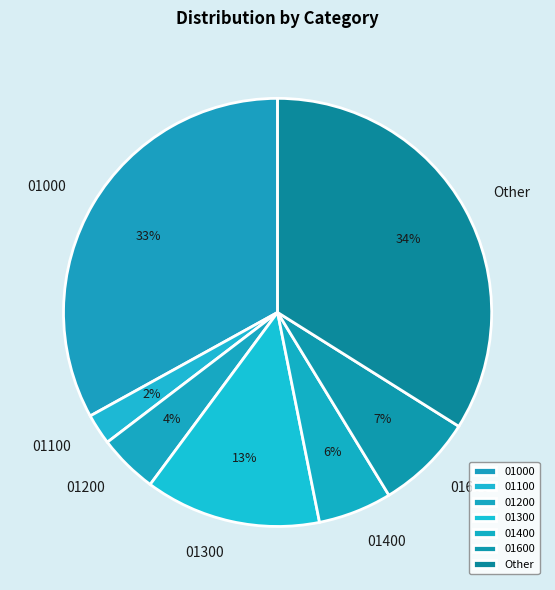

Count the number of slices in the pie.

7